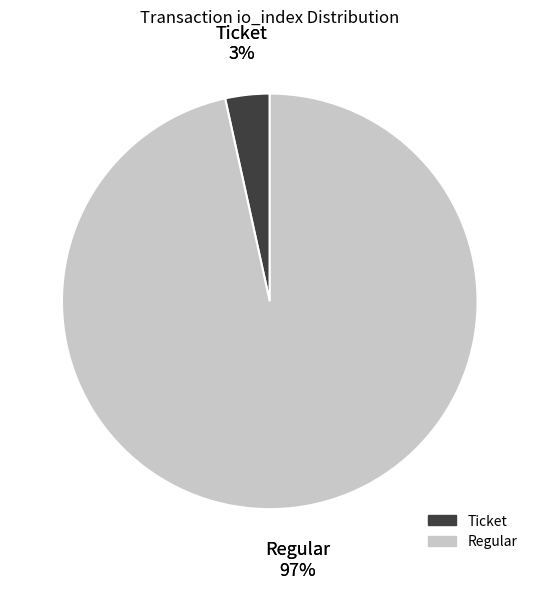

How many slices are in this pie chart?

2